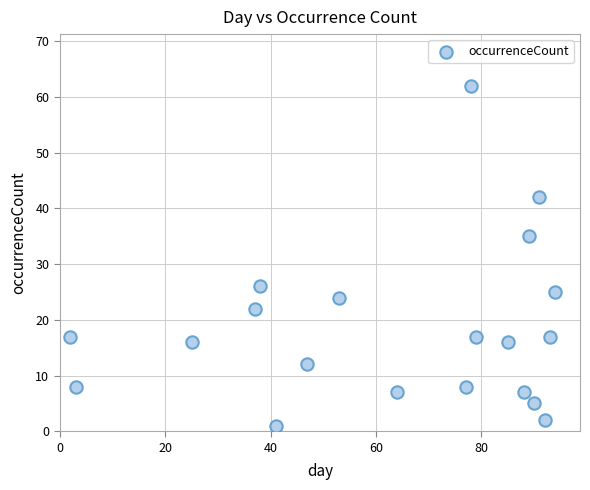

What Y value in the scatter plot is closest to 31?

35